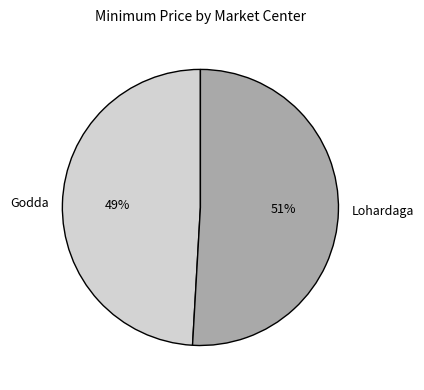

What is the ratio of the value at Godda to the value at Lohardaga?

1.0